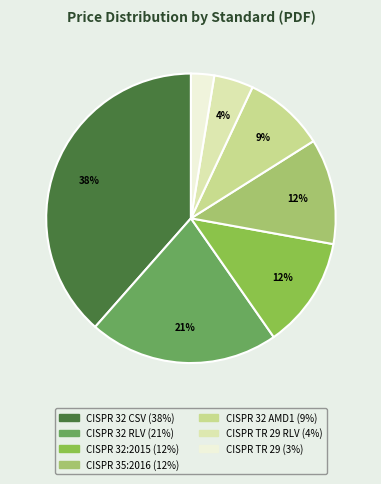

Does any single category account for the majority?

No